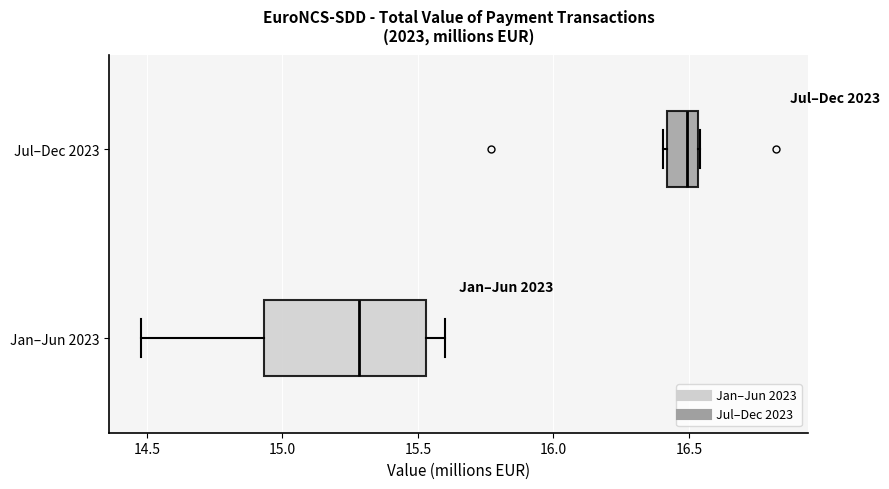

Where does the right whisker of the box for Jan–Jun 2023 end on the x-axis? The values are not printed on the chart, so give them approximately, as read against the axis.

15.60